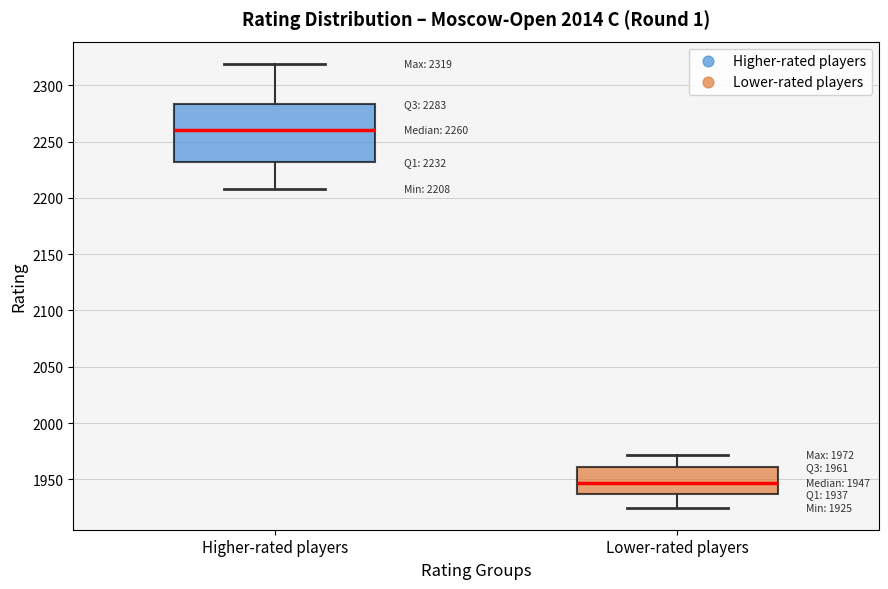

Comparing the boxes themselves (not the whiskers), which one is the tallest?

Higher-rated players